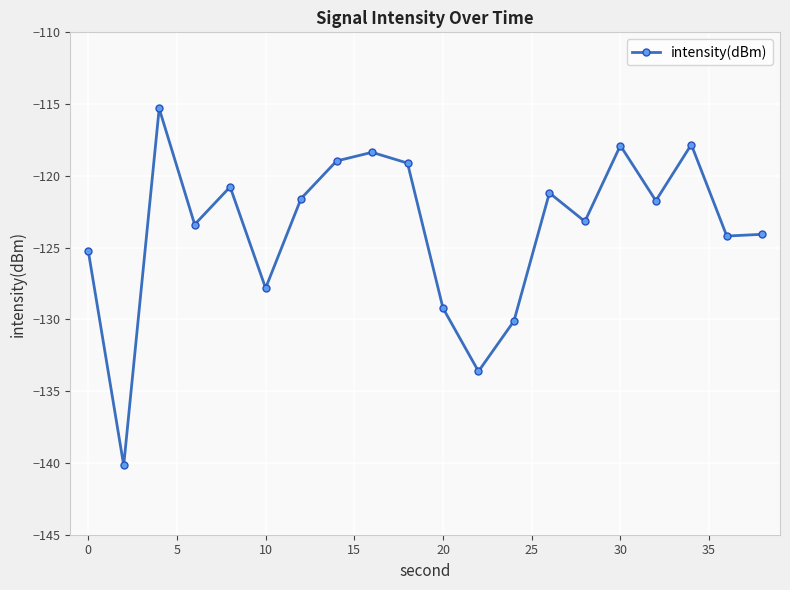

True or false: there are more than 1 points higher than both neighbors.

True